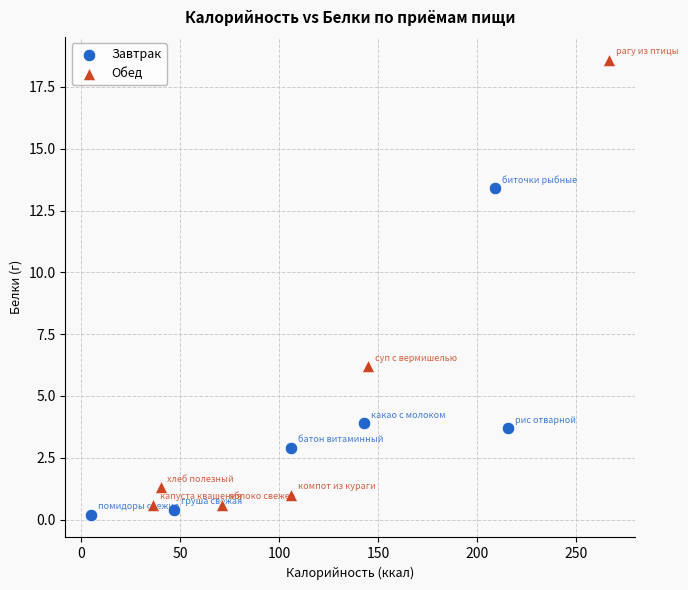

Which series reaches the maximum Y coordinate?

Обед